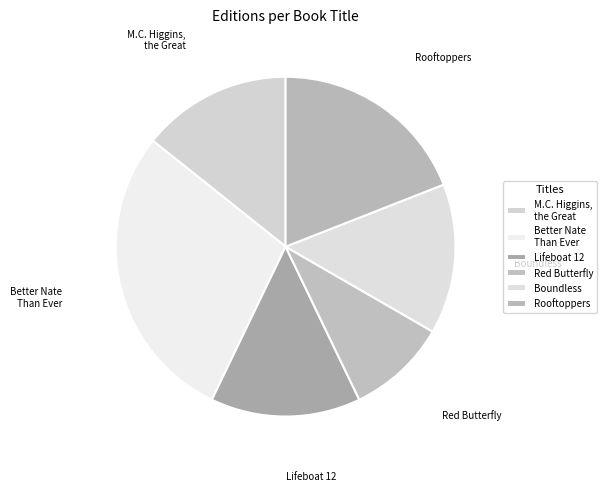

Which slice is the largest?

Better Nate Than Ever